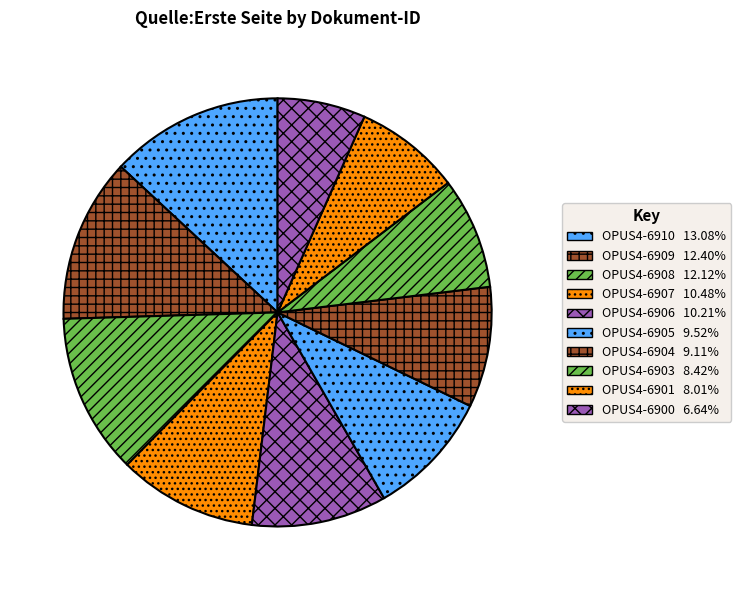

Which has a higher value, OPUS4-6907 or OPUS4-6910?

OPUS4-6910